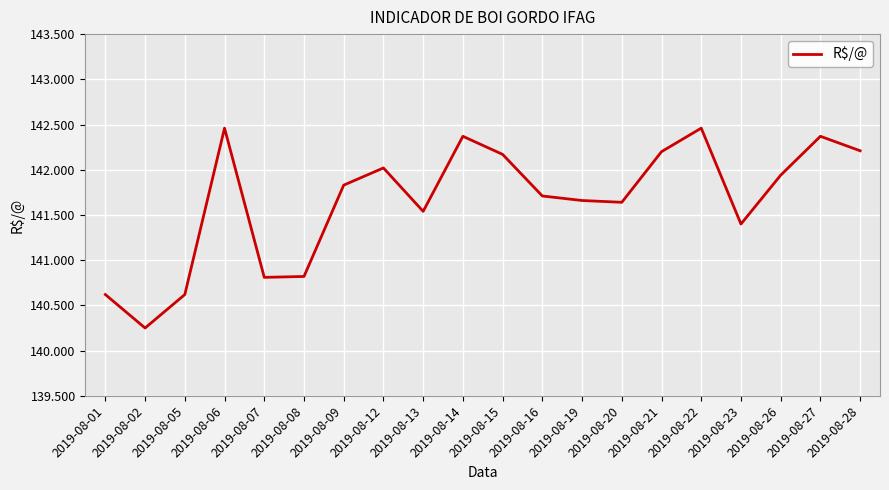

What is the maximum value shown in the chart?

142.5